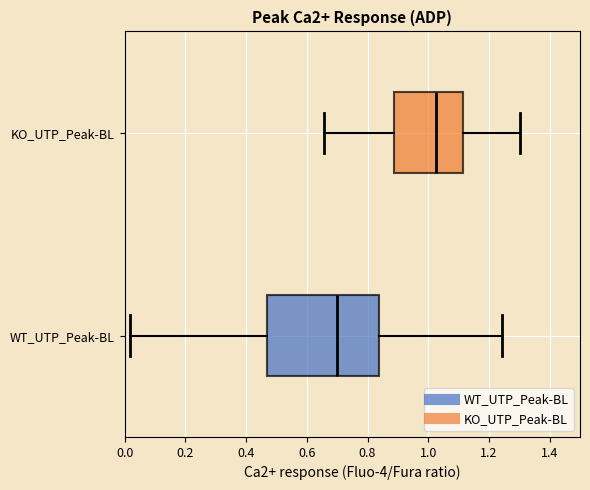

Comparing the boxes themselves (not the whiskers), which one is the widest?

WT_UTP_Peak-BL